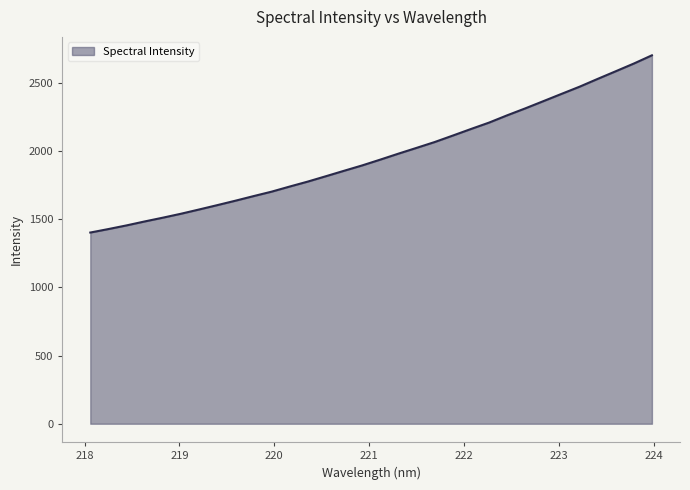

What is the maximum value shown in the chart?

2703.9